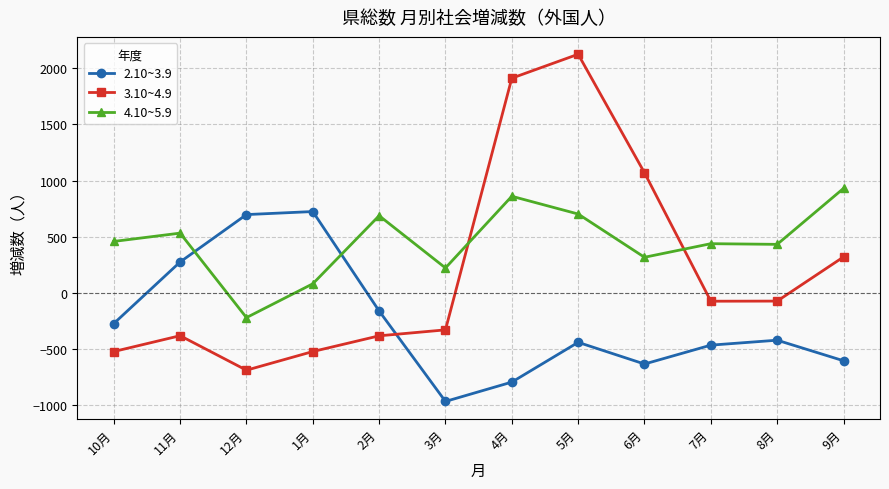

Which category has the lowest value across all series?

3月